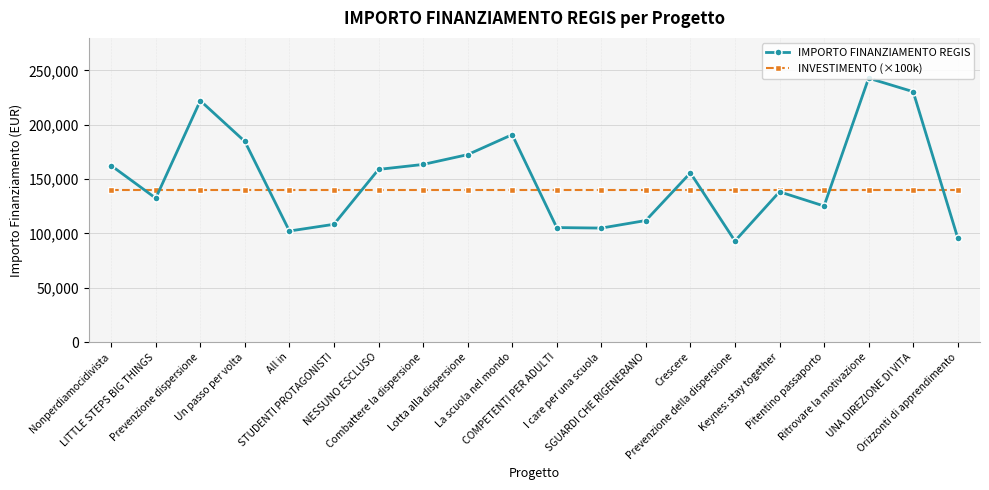

Which series has the largest range (max minus min)?

IMPORTO FINANZIAMENTO REGIS